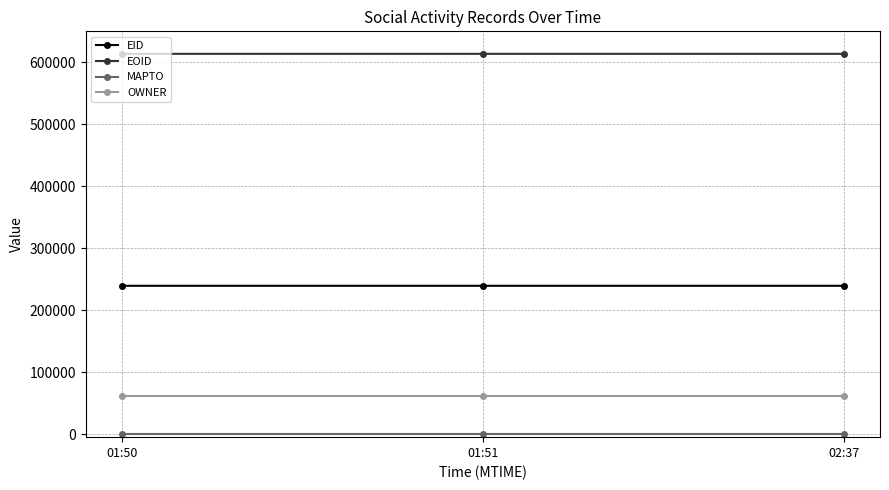

The value of EOID at 01:50 is 145030. True or false?

False